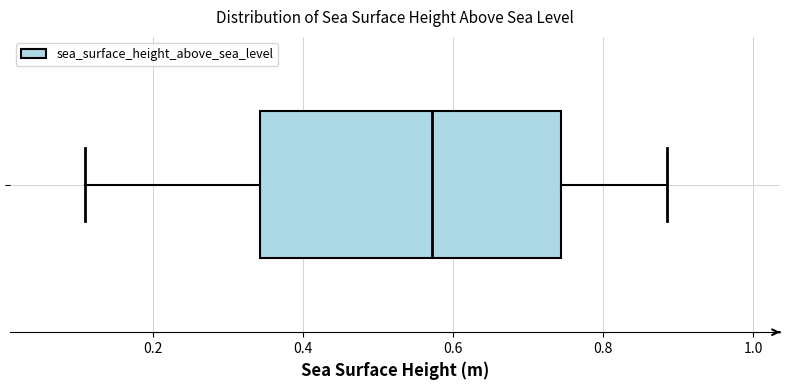

Read this box plot against the x-axis: the position of the median line, the range covered by the box, and the ends of both whiskers. The values are not printed on the chart, so give them approximately, as read against the axis.

median 0.58, box 0.34 to 0.74, whiskers 0.12 to 0.88